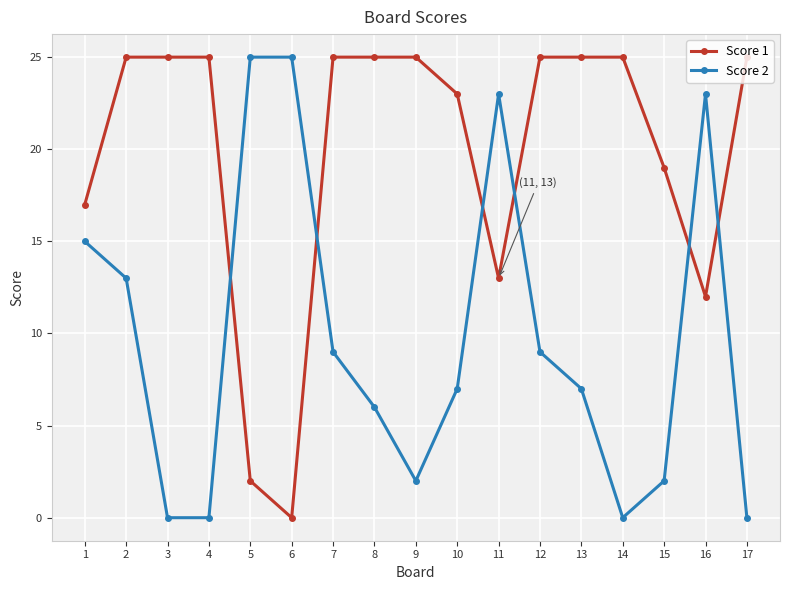

Between 1 and 7, which series saw the biggest shift?

Score 1